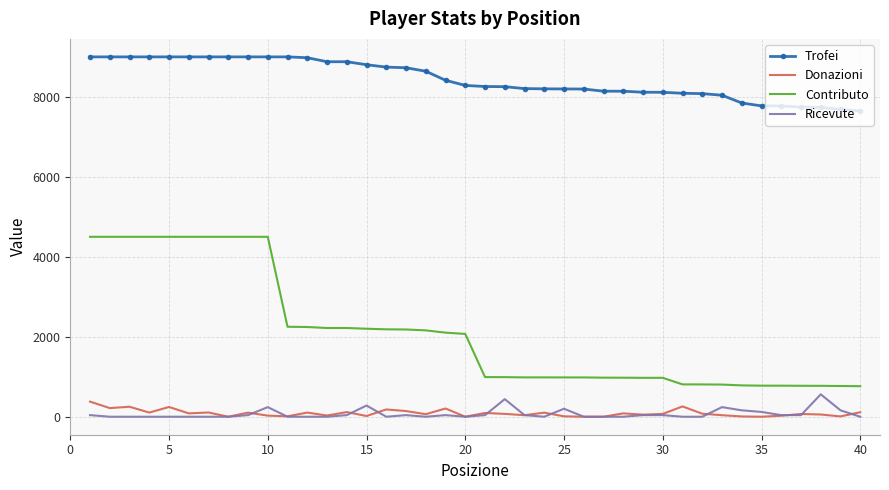

True or false: Contributo and Ricevute cross at least once.

False